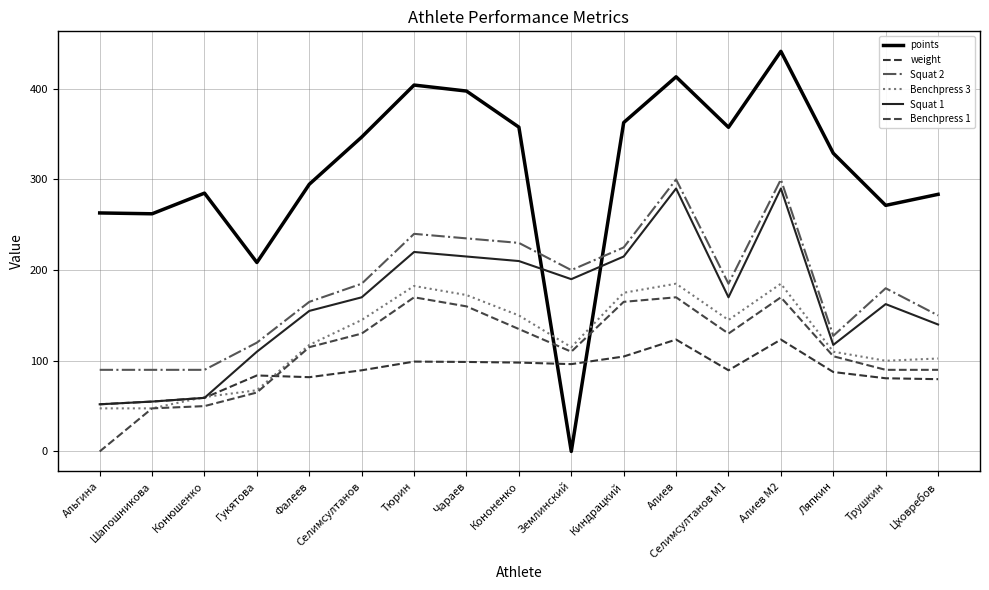

True or false: Benchpress 1 has a value of 170.0 at Алиев.

True